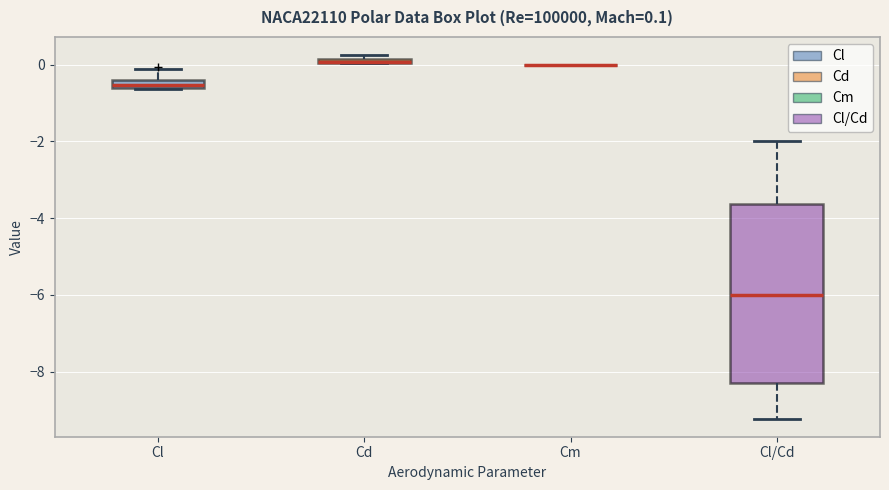

Comparing the boxes themselves (not the whiskers), which one is the tallest?

Cl/Cd